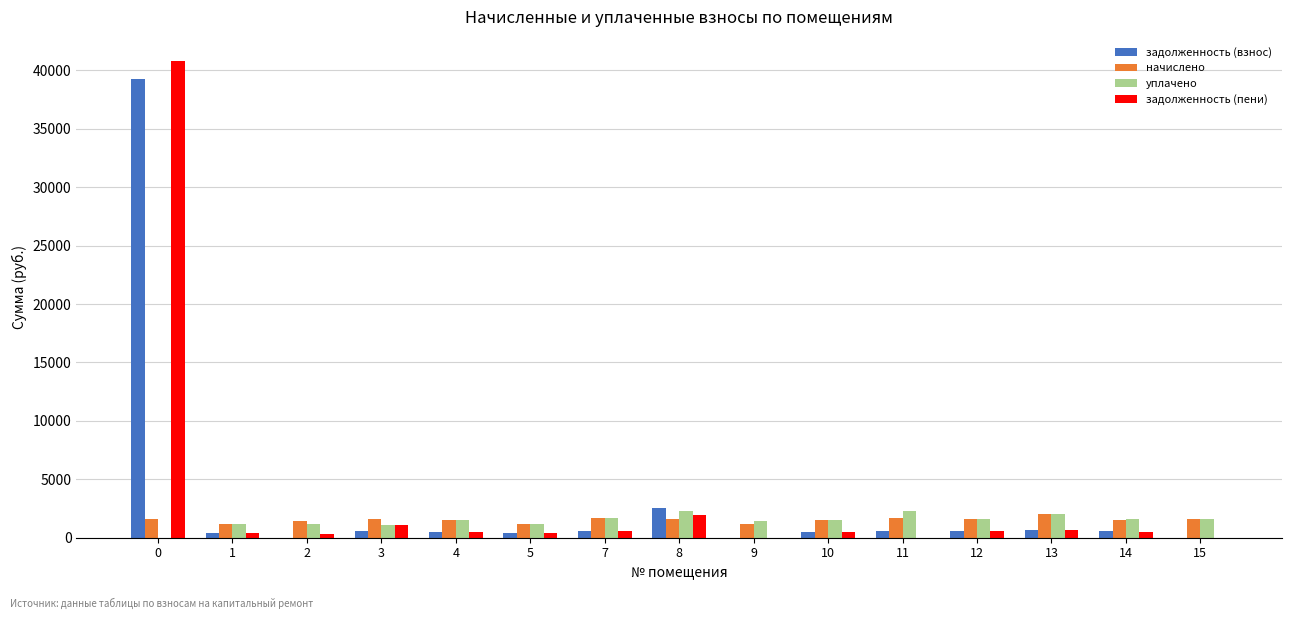

Count the number of data series in this chart.

4